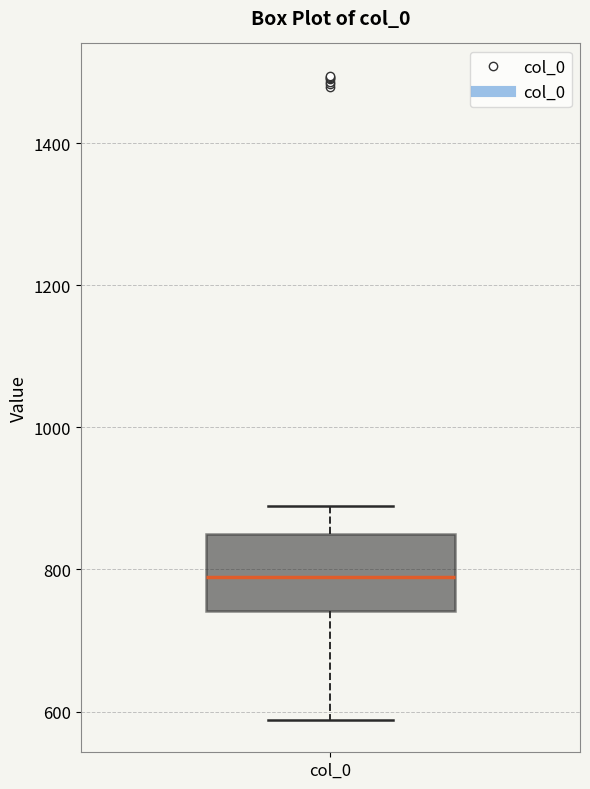

Transcribe this box plot: give where the median line is, the range the box spans, and where the two whiskers end, as read against the y-axis. The values are not printed on the chart, so give them approximately, as read against the axis.

median 780, box 740 to 860, whiskers 580 to 880